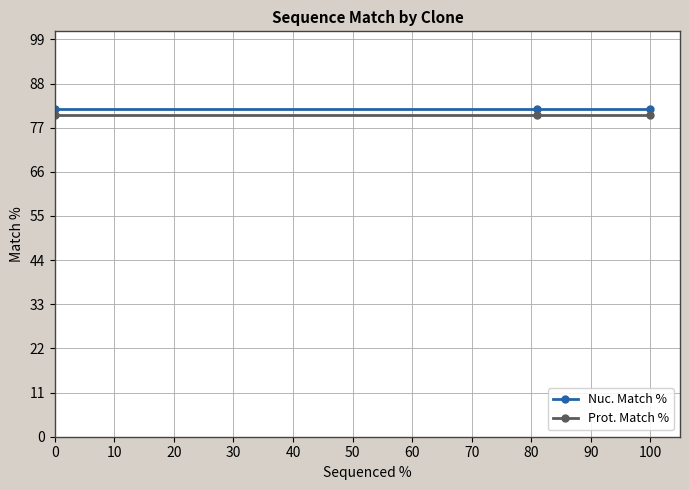

What are all the series names shown in the legend?

Nuc. Match %, Prot. Match %